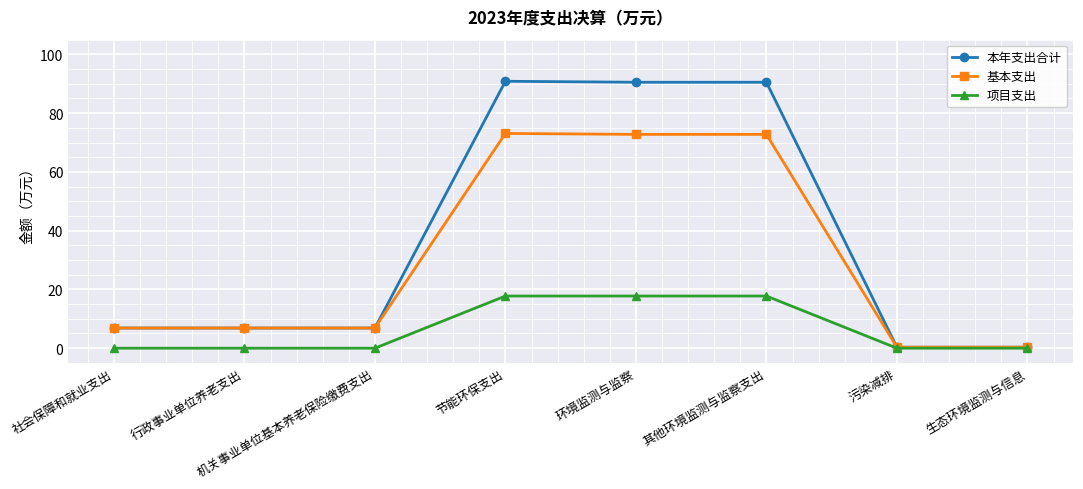

Does the chart have visible grid lines?

Yes